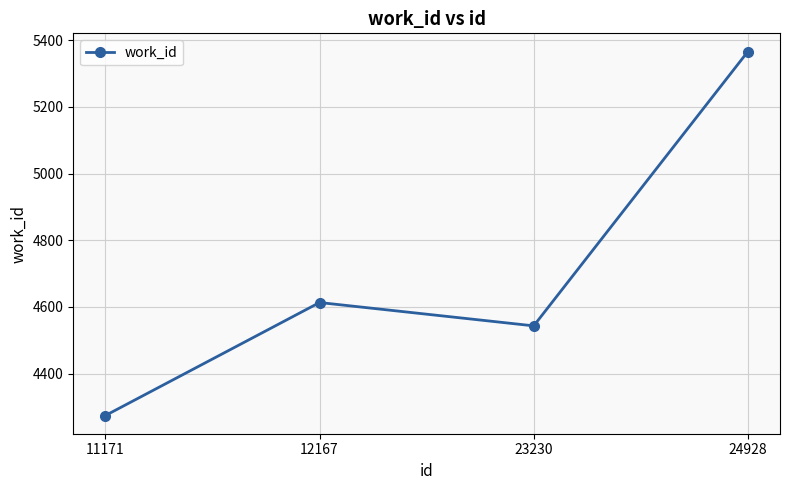

Reading right to left, extract all data points from this chart.

5366	4543	4613	4274